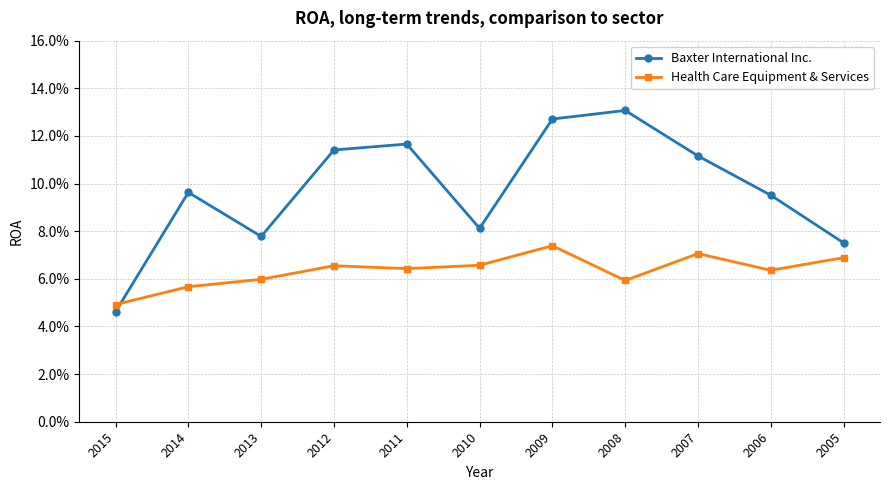

What is the value of the Baxter International Inc. point at the 6th from the left?

0.1